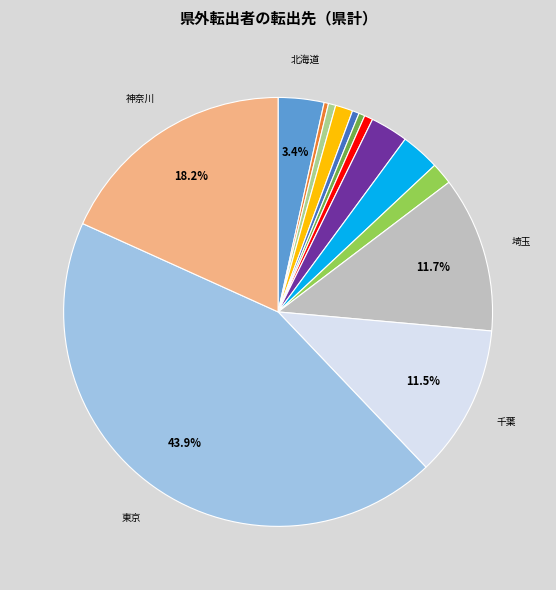

Does any single category account for the majority?

No